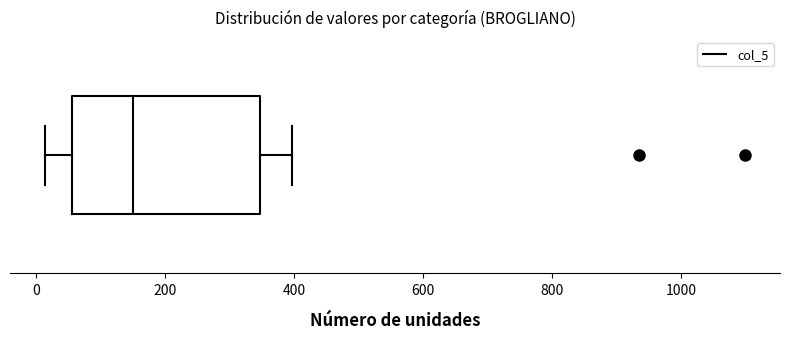

Transcribe this box plot: give where the median line is, the range the box spans, and where the two whiskers end, as read against the x-axis. The values are not printed on the chart, so give them approximately, as read against the axis.

median 140, box 60 to 340, whiskers 20 to 400